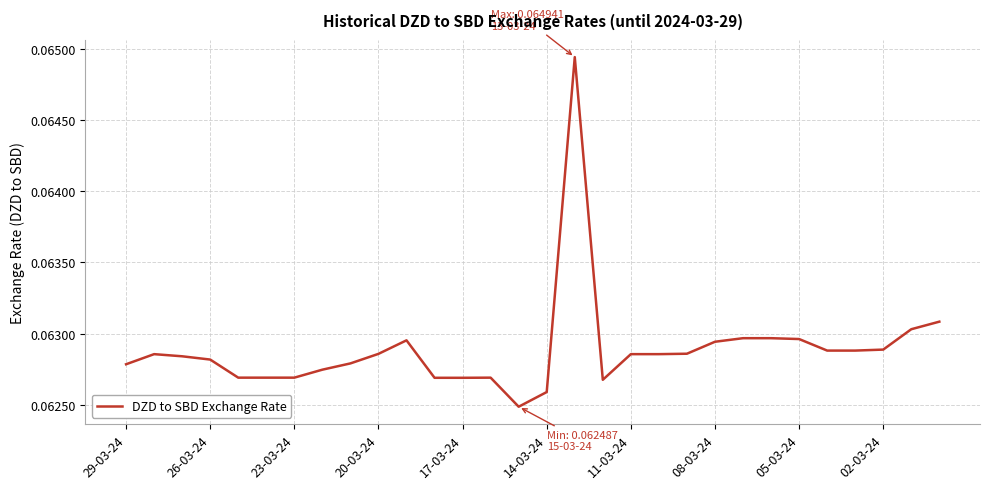

What is the maximum value shown in the chart?

0.1